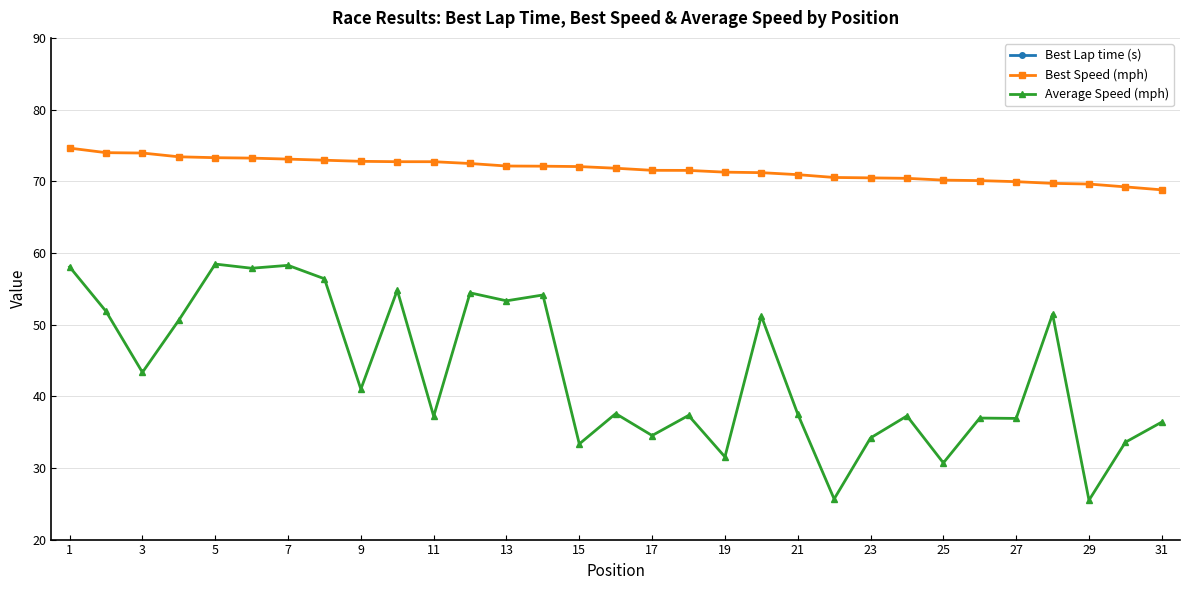

The Average Speed (mph) series shows 42.6 at 29. True or false?

False